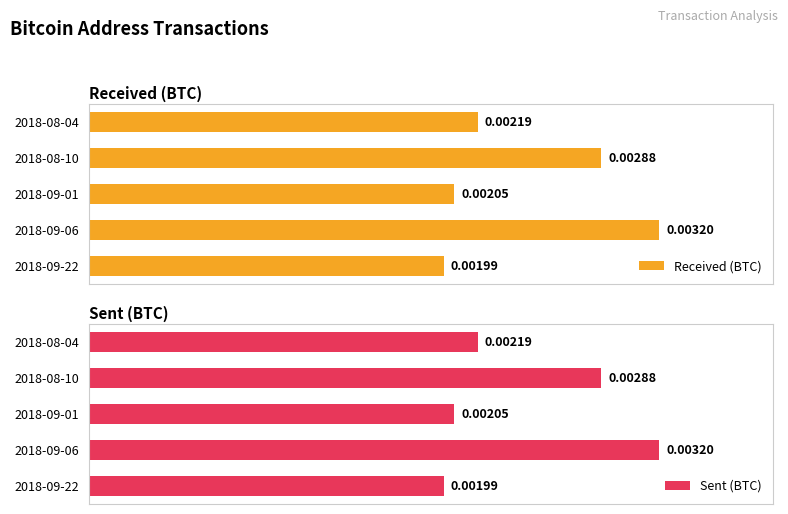

How many Received (BTC) values are between 0 and 1?

5